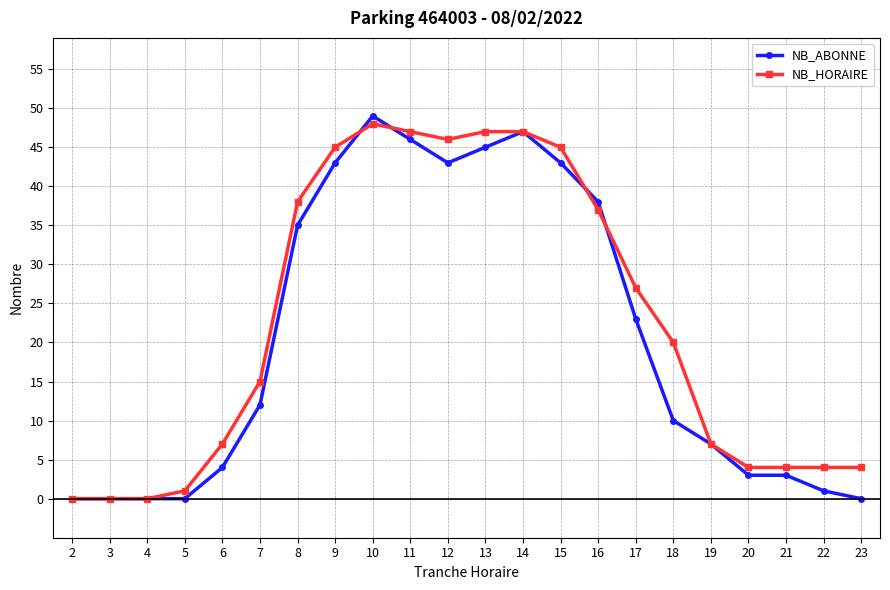

True or false: NB_ABONNE has more than 1 interior local peaks.

True